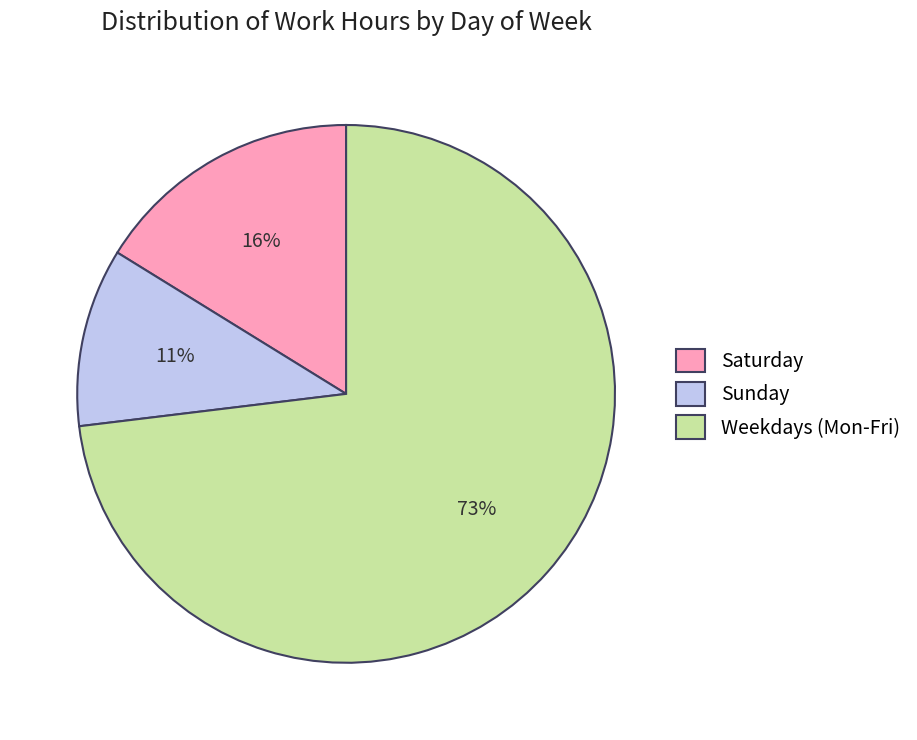

Rank the categories by value from highest to lowest.

Weekdays (Mon-Fri), Saturday, Sunday